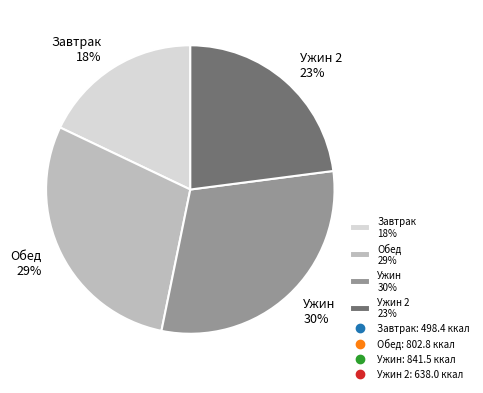

Rank the categories by value from highest to lowest.

Ужин 30%, Обед 29%, Ужин 2 23%, Завтрак 18%